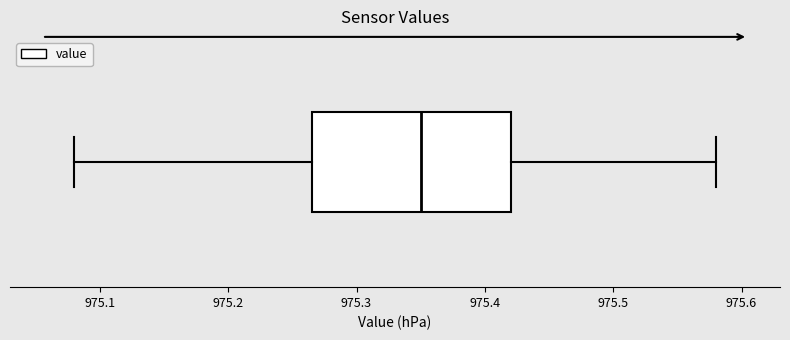

Read this box plot against the x-axis: the position of the median line, the range covered by the box, and the ends of both whiskers. The values are not printed on the chart, so give them approximately, as read against the axis.

median 975.35, box 975.27 to 975.42, whiskers 975.08 to 975.58